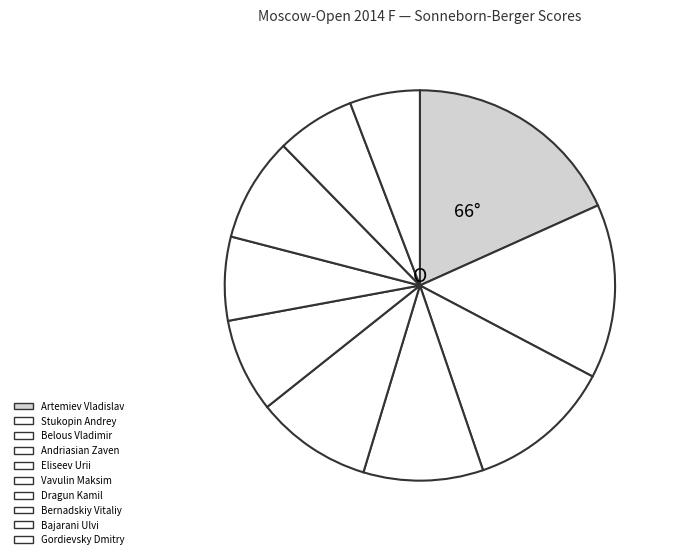

How many segments does this pie chart have?

10